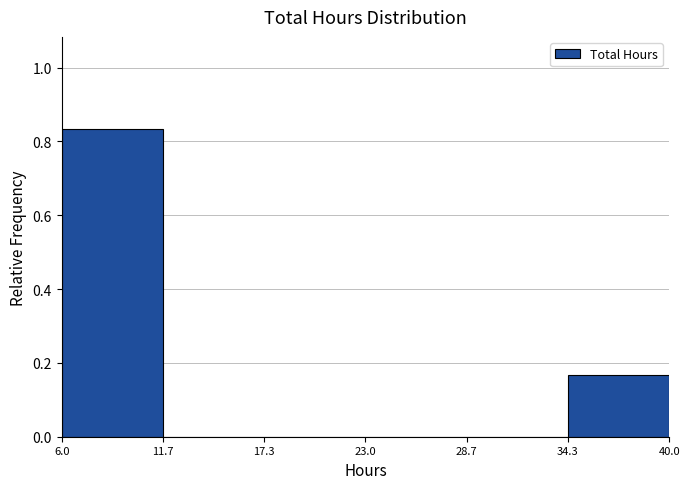

Which range on the x-axis has the tallest bar?

6.0 to 11.7